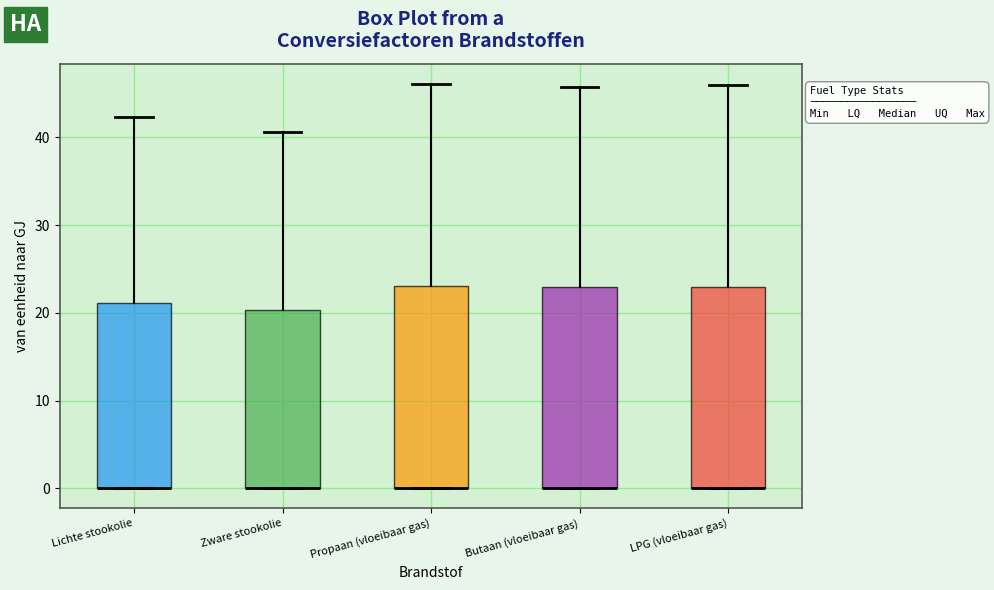

Where does the upper whisker of the box for LPG (vloeibaar gas) end on the y-axis? The values are not printed on the chart, so give them approximately, as read against the axis.

46